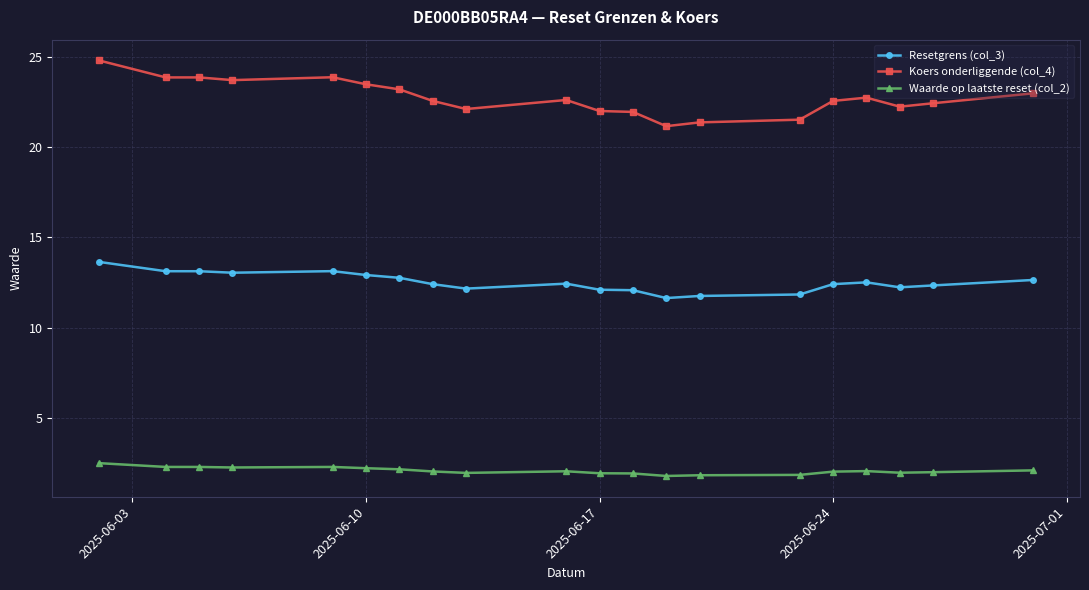

Which series has the widest spread of values?

Koers onderliggende (col_4)